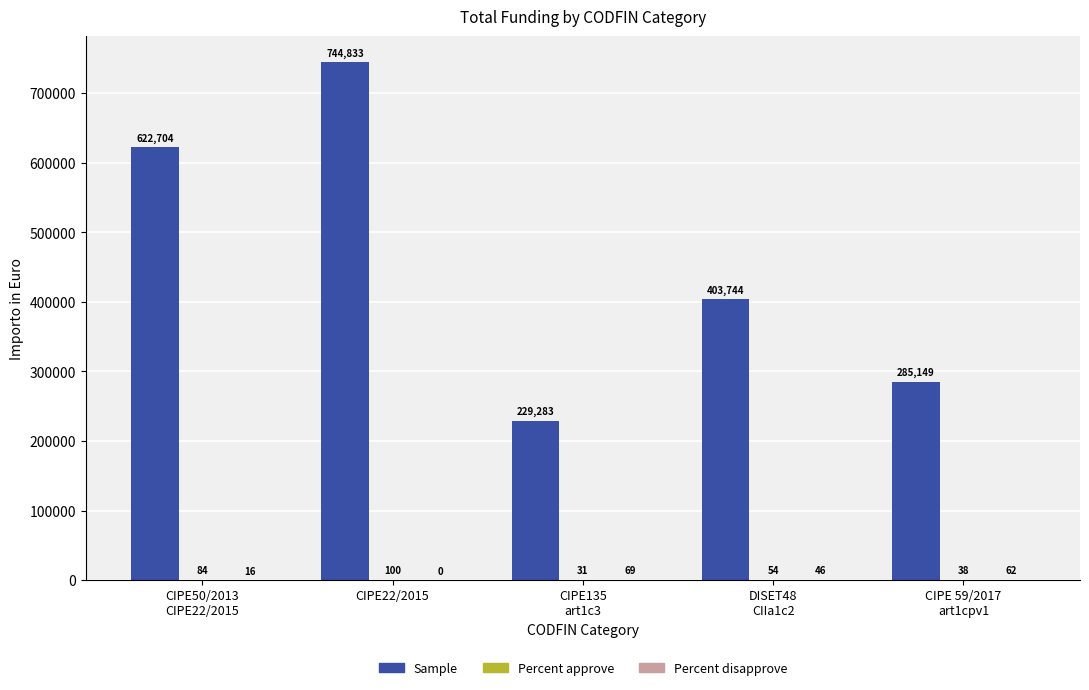

Are the bars grouped side by side (vs. stacked)?

Yes